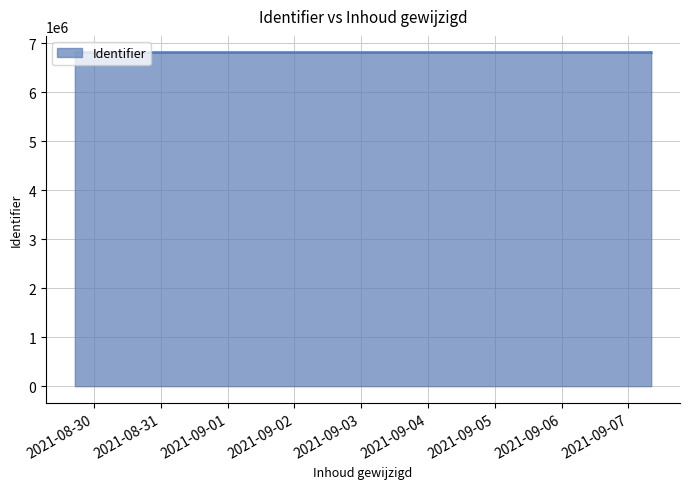

What is the difference between the values at 2021-08-29 17:06:49 and 2021-08-29 17:06:49?

6